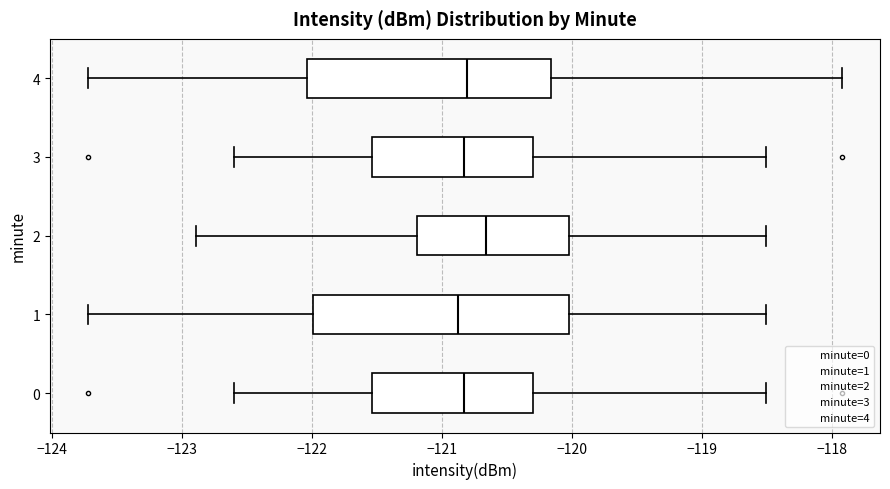

Where is the left edge of the box at y = 4 on the x-axis? The values are not printed on the chart, so give them approximately, as read against the axis.

-122.0